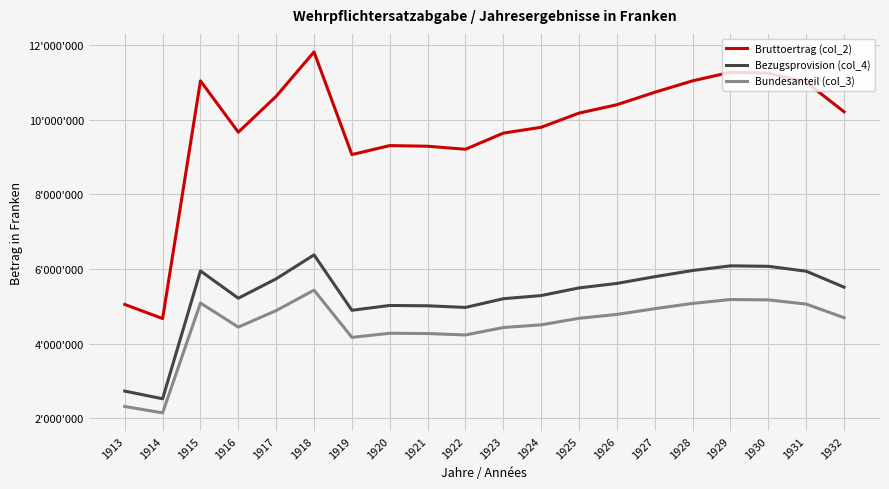

What are all the series names shown in the legend?

Bruttoertrag (col_2), Bezugsprovision (col_4), Bundesanteil (col_3)